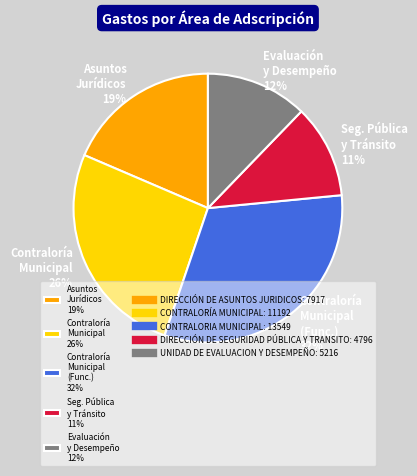

To the nearest percent, what percentage of the pie is Contraloría Municipal (Func.) 32%?

32%